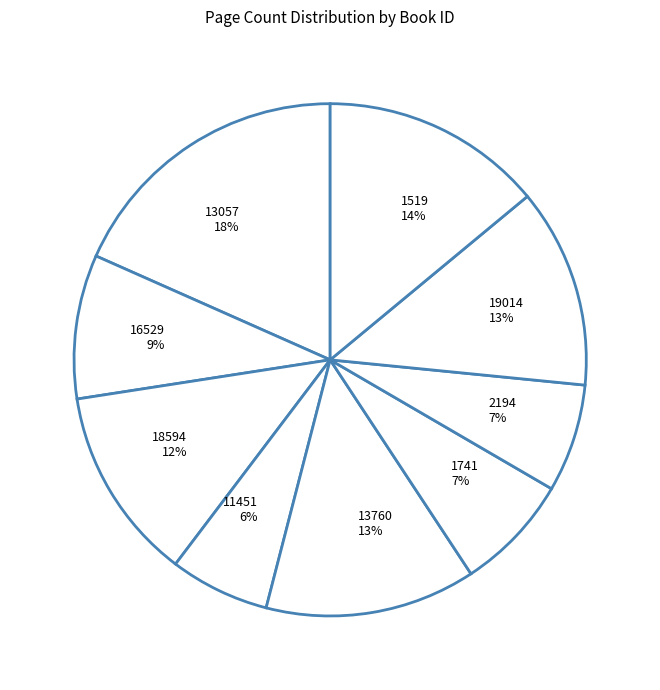

Count the number of slices in the pie.

9